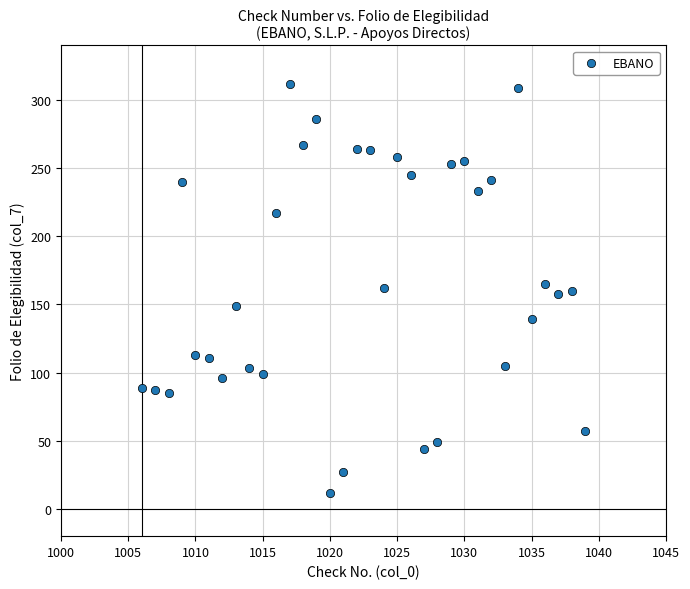

What is the range of X values (max minus min)?

33